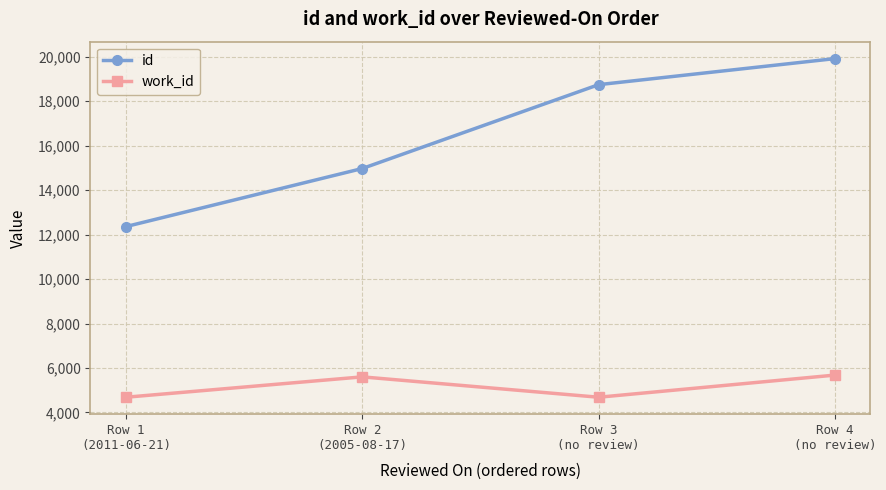

What is the difference between the second highest and minimum values in the work_id series?

916